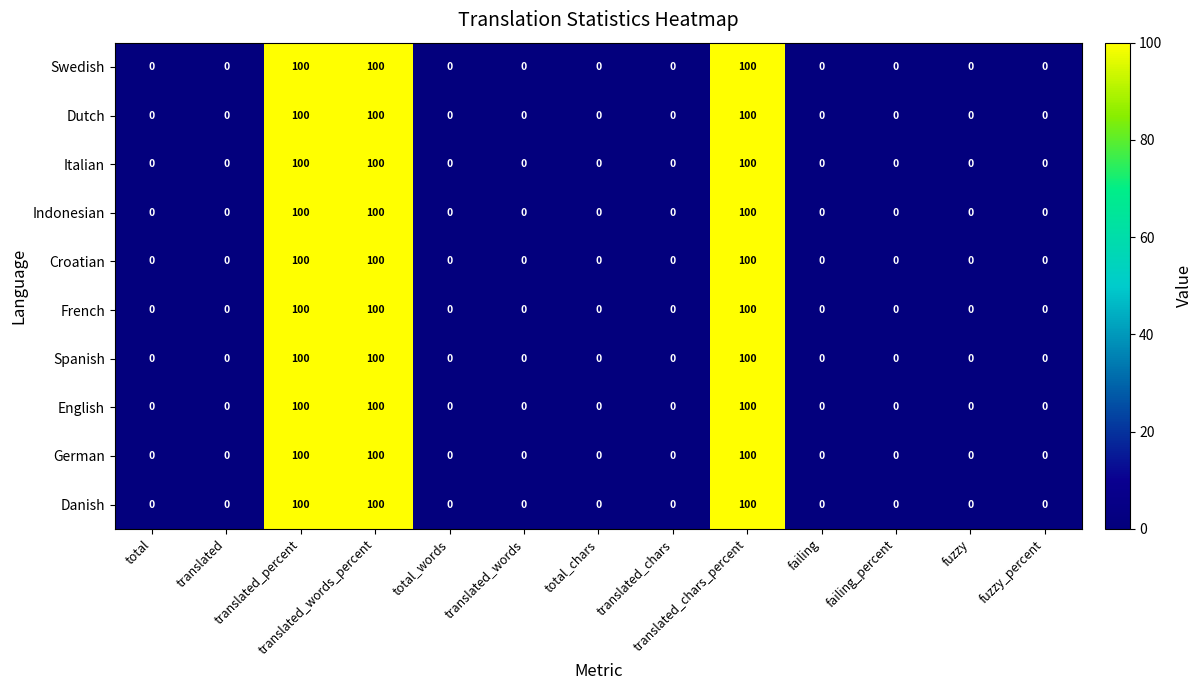

What is the sum of all French values?

300